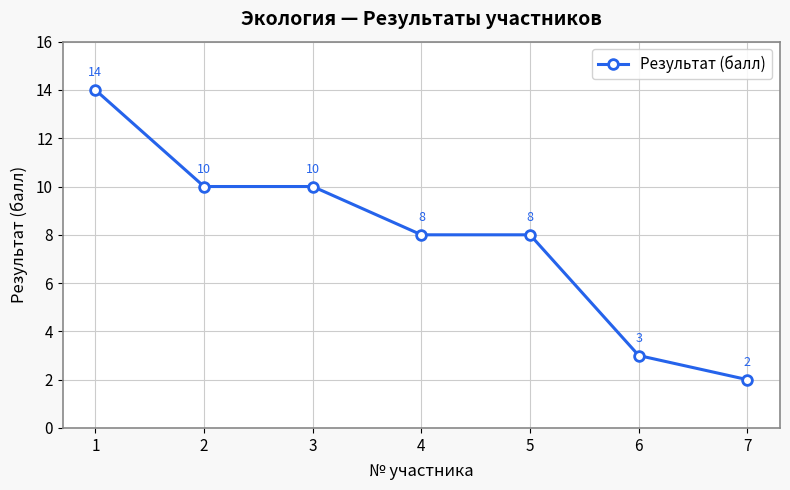

At which category does the chart reach its peak across all series?

1